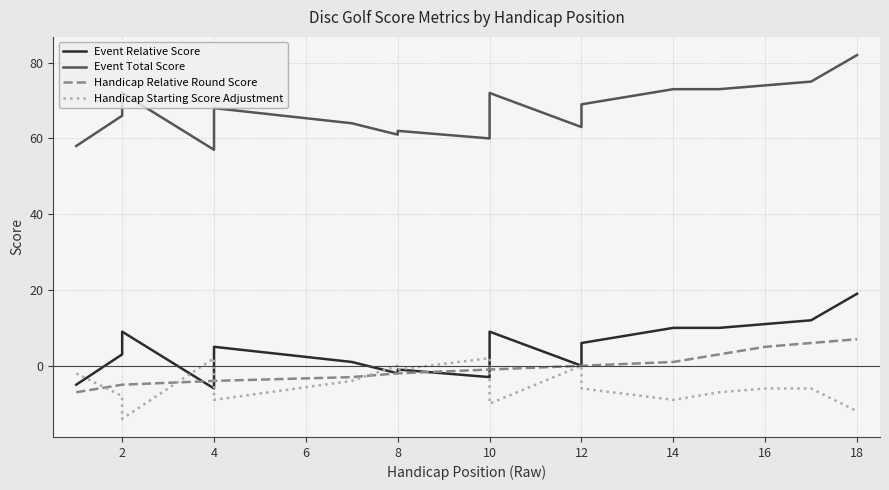

How many lines are shown in the chart?

4